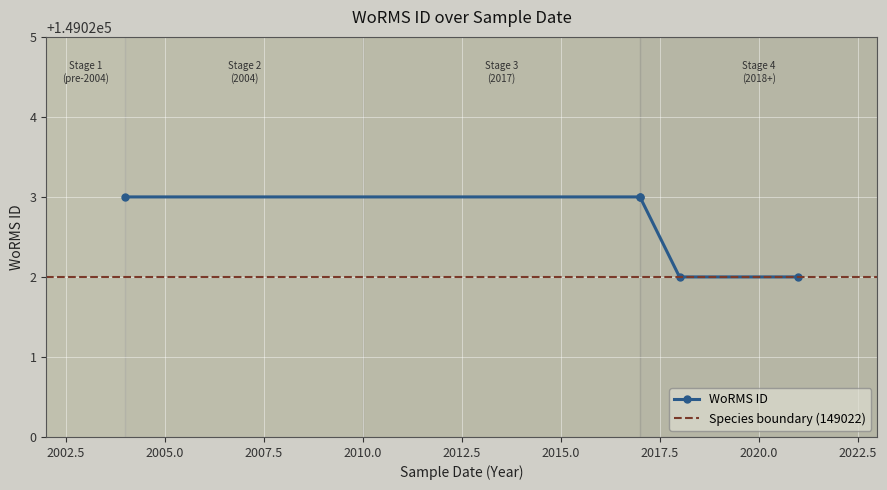

What is the sum of all values?

745113